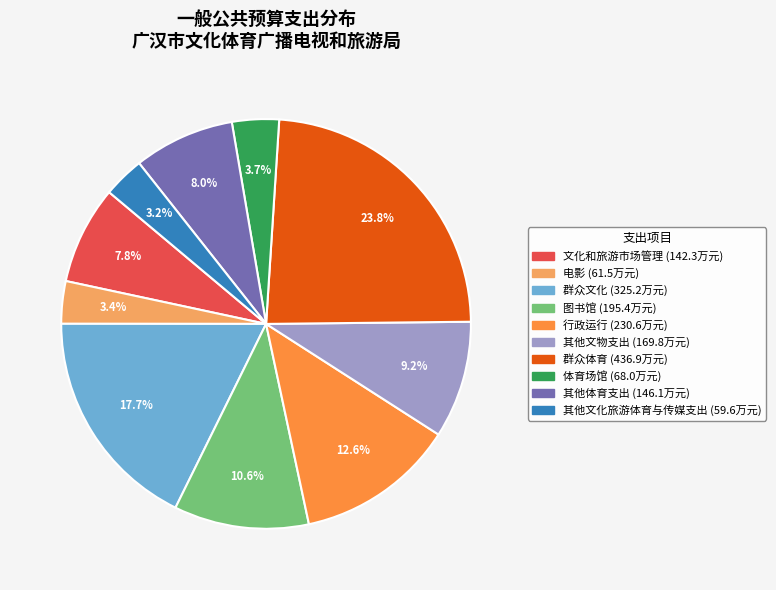

True or false: 文化和旅游市场管理 accounts for 1% of the total.

False